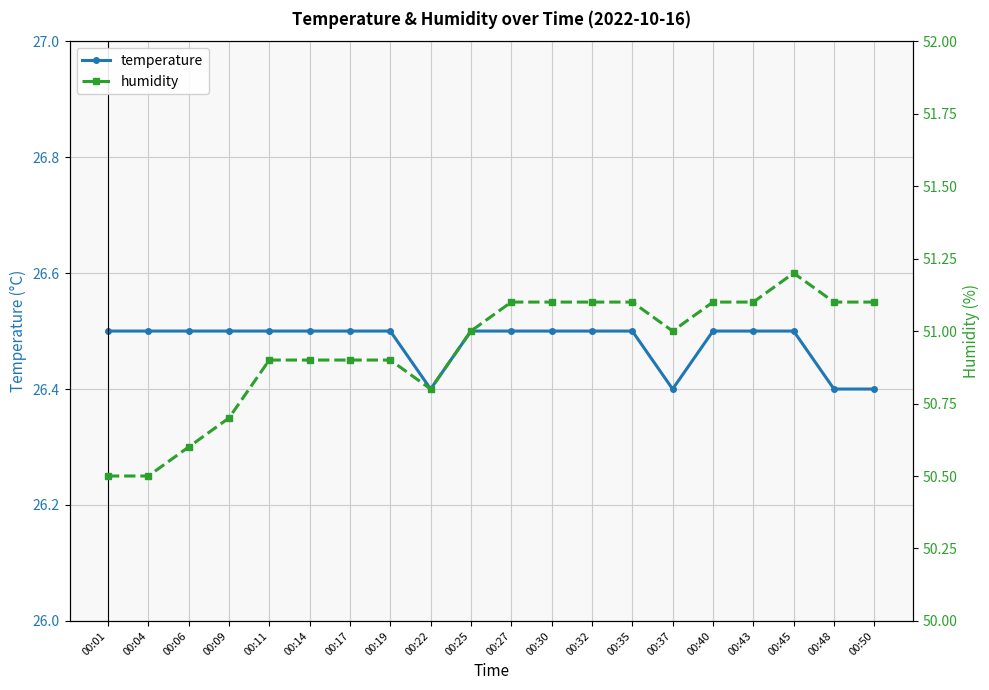

Reading left to right, list all the values displayed in this chart.

temperature: 26.5	26.5	26.5	26.5	26.5	26.5	26.5	26.5	26.4	26.5	26.5	26.5	26.5	26.5	26.4	26.5	26.5	26.5	26.4	26.4
humidity: 50.5	50.5	50.6	50.7	50.9	50.9	50.9	50.9	50.8	51.0	51.1	51.1	51.1	51.1	51.0	51.1	51.1	51.2	51.1	51.1